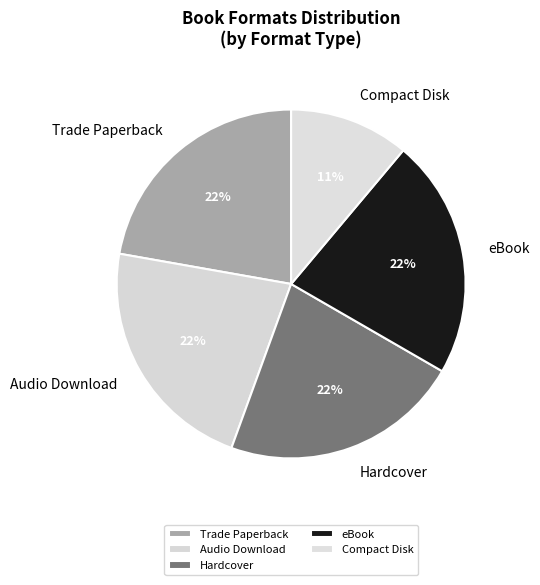

What is the smallest slice in the pie chart?

Compact Disk